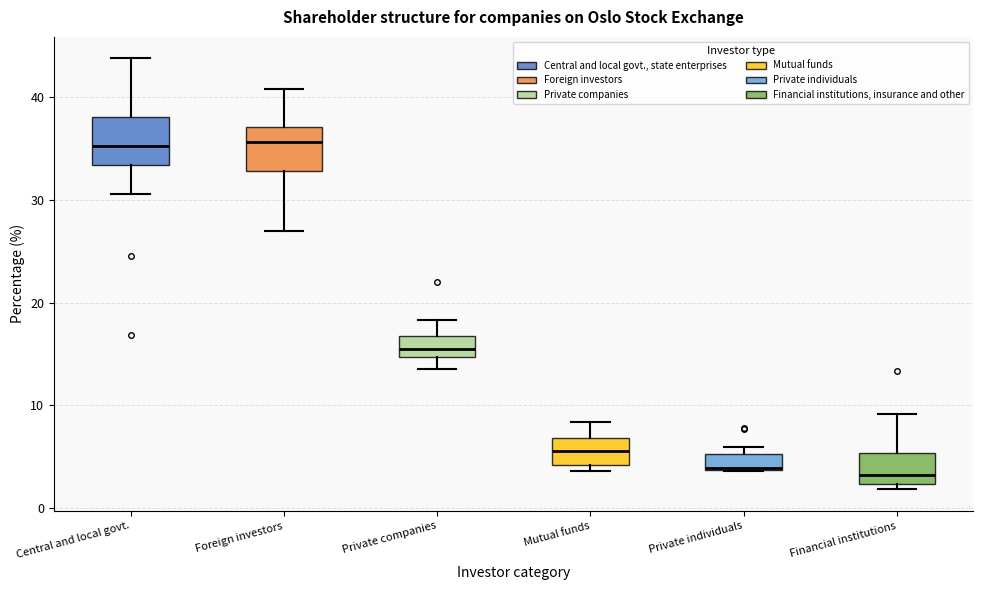

Reading left to right, read every box against the y-axis: the position of its median line, the range the box covers, and the ends of its whiskers. The values are not printed on the chart, so give them approximately, as read against the axis.

Central and local govt.: median 35, box 33 to 38, whiskers 31 to 44
Foreign investors: median 36, box 33 to 37, whiskers 27 to 41
Private companies: median 16, box 15 to 17, whiskers 14 to 18
Mutual funds: median 6, box 4 to 7, whiskers 4 (just below the box's lower edge) to 8
Private individuals: median 4, box 4 to 5, whiskers 4 to 6
Financial institutions: median 3, box 2 to 5, whiskers 2 (just below the box's lower edge) to 9